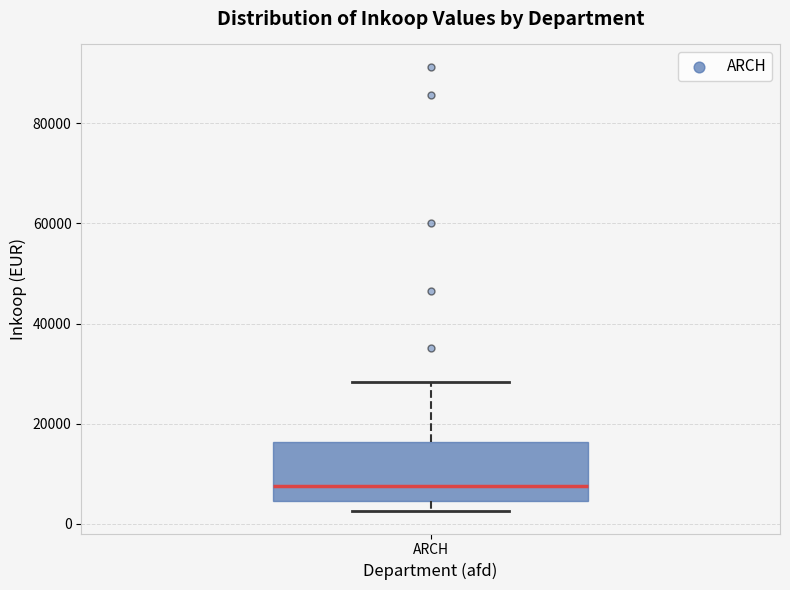

Read this box plot against the y-axis: the position of the median line, the range covered by the box, and the ends of both whiskers. The values are not printed on the chart, so give them approximately, as read against the axis.

median 8000, box 4000 to 16000, whiskers 2000 to 28000